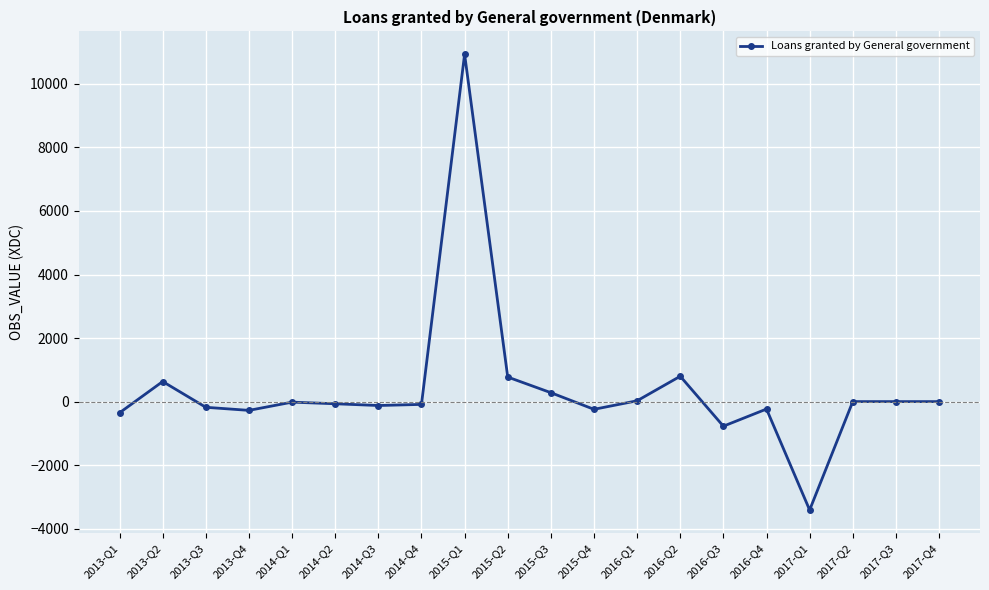

At which category does the data reach its first local peak?

2013-Q2